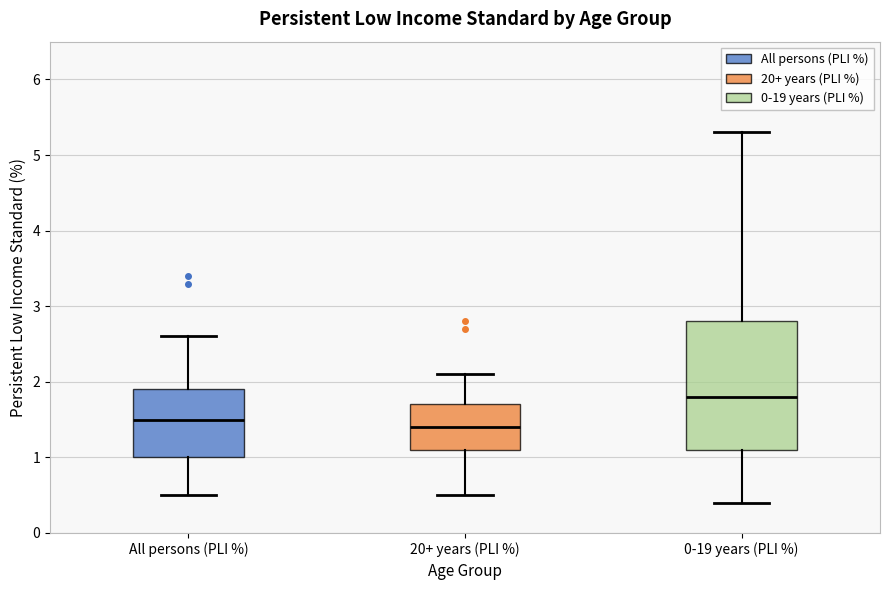

Where is the lower edge of the box for 20+ years (PLI %) on the y-axis? The values are not printed on the chart, so give them approximately, as read against the axis.

1.1